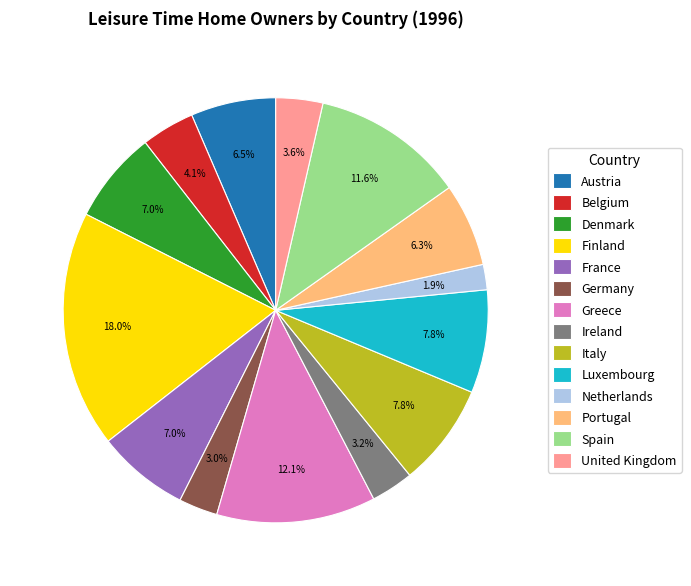

Approximately how many times larger is the value at Finland compared to Ireland?

5.6